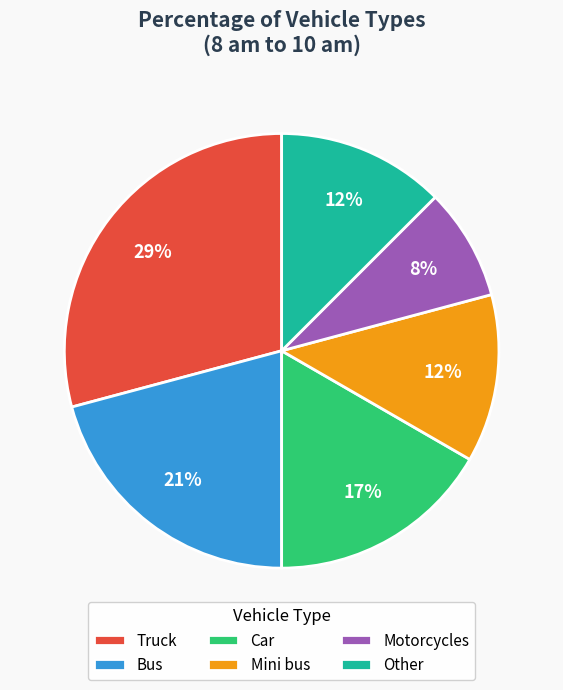

Is the sum of Car and Motorcycles greater than half?

No